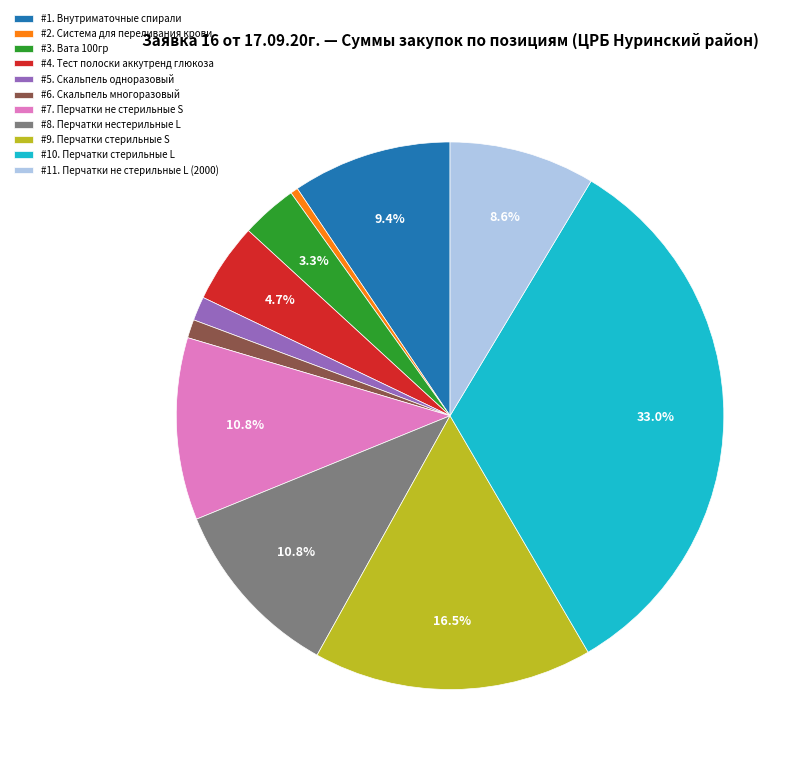

Is there any slice that represents more than half of the pie?

No